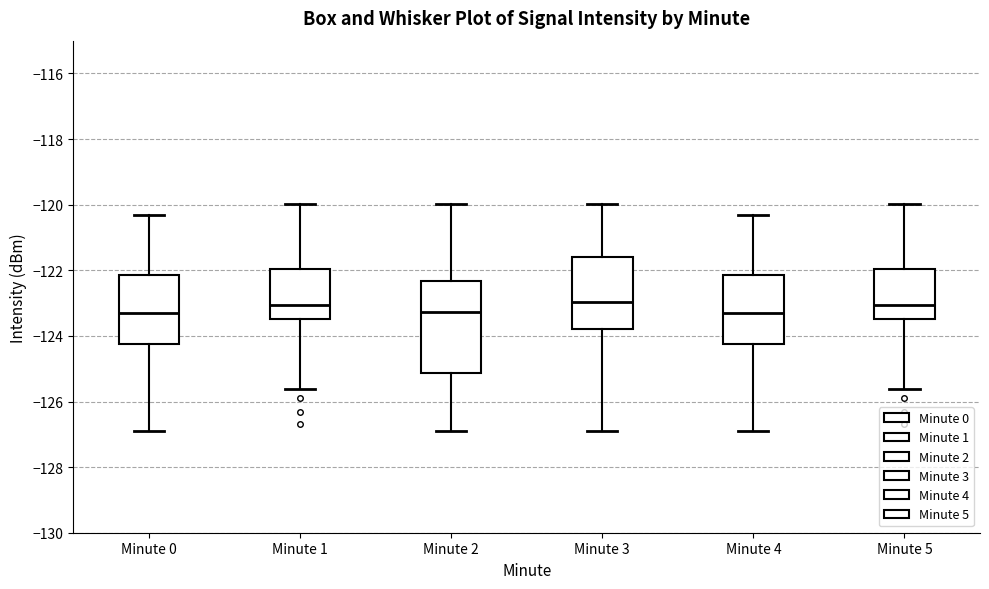

Where is the upper edge of the box for Minute 5 on the y-axis? The values are not printed on the chart, so give them approximately, as read against the axis.

-122.0